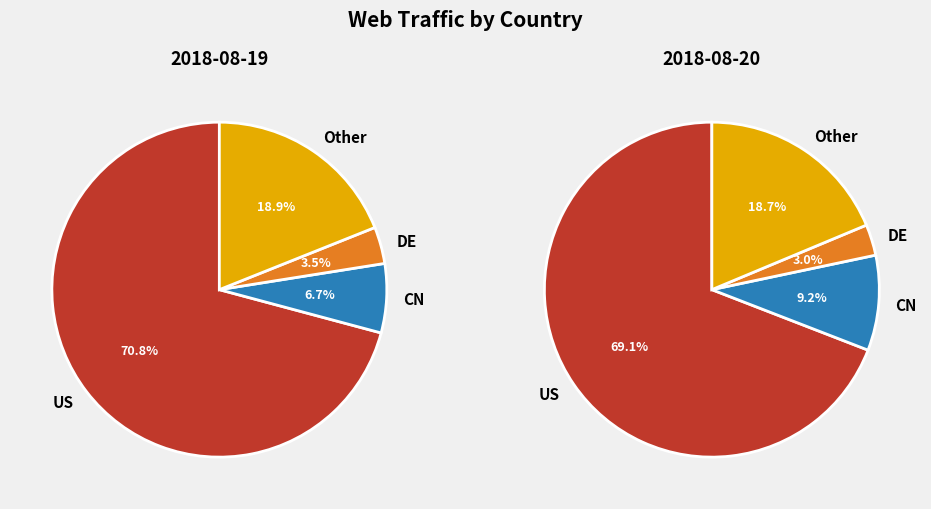

Is there a majority slice in this chart?

Yes